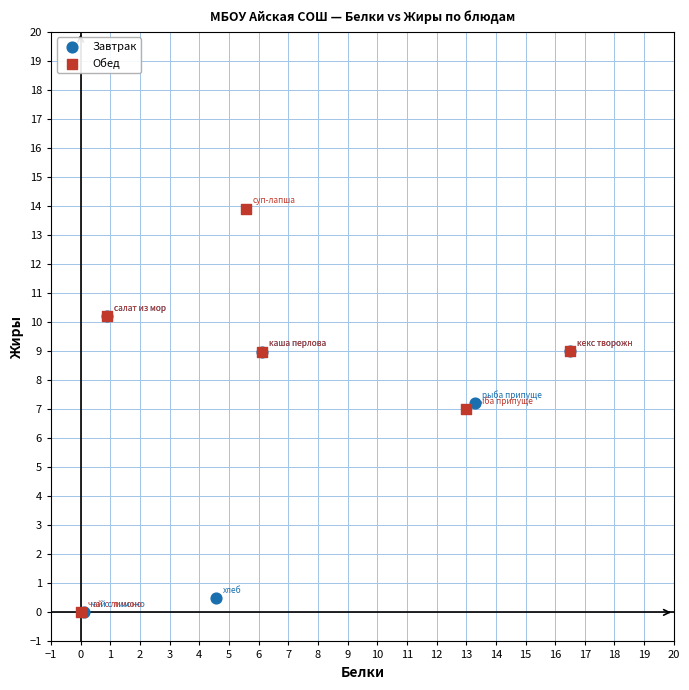

What are all the series names shown in the legend?

Завтрак, Обед